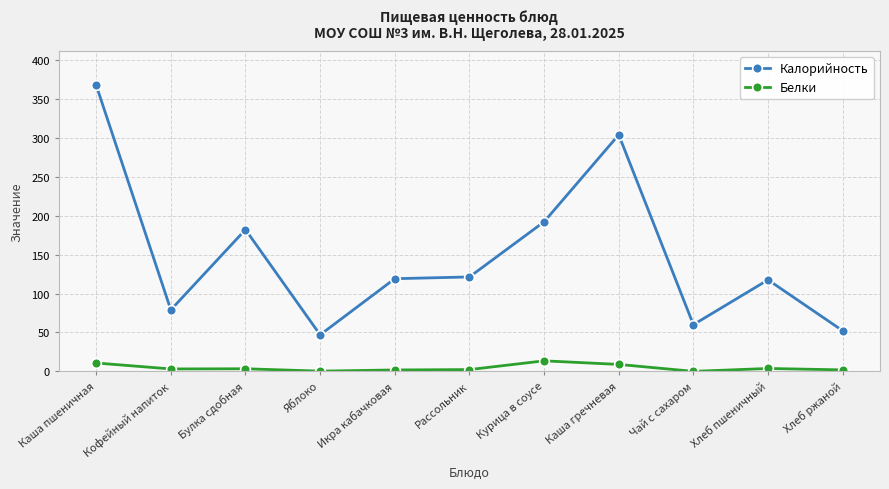

True or false: Калорийность has a value of 25.5 at Кофейный напиток.

False